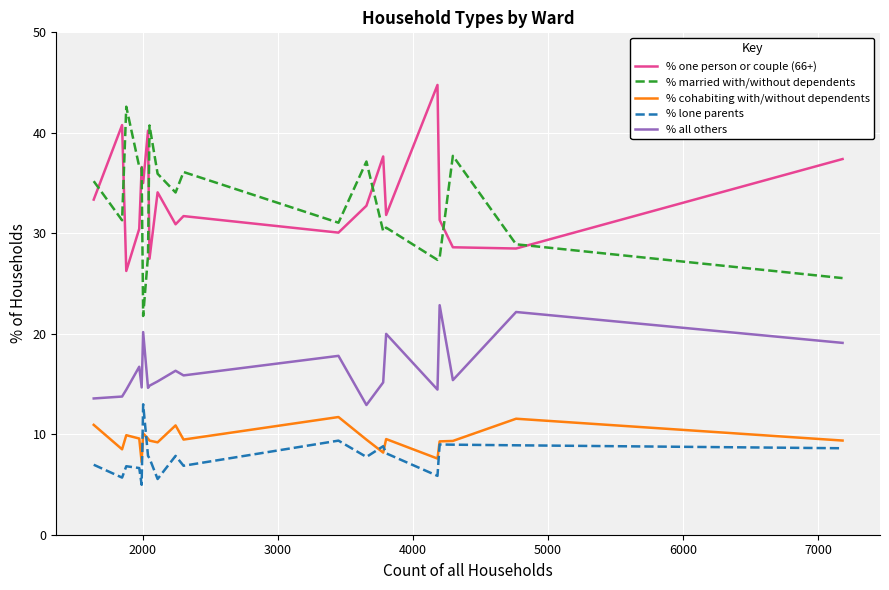

True or false: % married with/without dependents and % lone parents cross at least once.

False